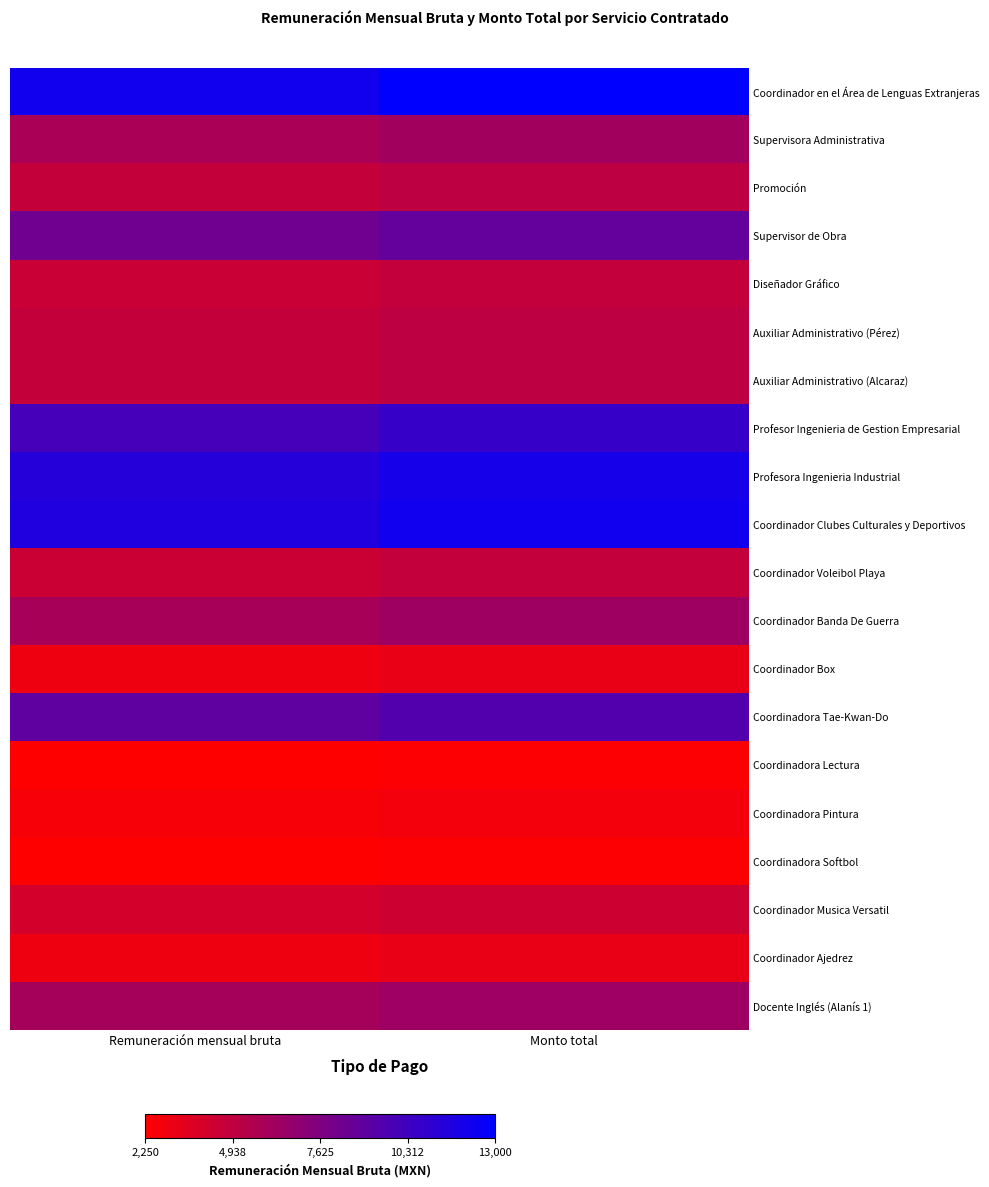

Reading right to left, extract all data points from this chart.

Coordinador en el Área de Lenguas Extranjeras: Monto total=13000.0	Remuneración mensual bruta=12264.2
Supervisora Administrativa: Monto total=6171.6	Remuneración mensual bruta=5822.3
Promoción: Monto total=5048.8	Remuneración mensual bruta=4763.0
Supervisor de Obra: Monto total=8772.4	Remuneración mensual bruta=8275.9
Diseñador Gráfico: Monto total=4800.0	Remuneración mensual bruta=4528.3
Auxiliar Administrativo (Pérez): Monto total=5048.8	Remuneración mensual bruta=4763.0
Auxiliar Administrativo (Alcaraz): Monto total=5048.8	Remuneración mensual bruta=4763.0
Profesor Ingenieria de Gestion Empresarial: Monto total=10653.0	Remuneración mensual bruta=10050.0
Profesora Ingenieria Industrial: Monto total=12073.4	Remuneración mensual bruta=11390.0
Coordinador Clubes Culturales y Deportivos: Monto total=12327.8	Remuneración mensual bruta=11630.0
Coordinador Voleibol Playa: Monto total=4772.0	Remuneración mensual bruta=4501.9
Coordinador Banda De Guerra: Monto total=6362.7	Remuneración mensual bruta=6002.6
Coordinador Box: Monto total=3181.4	Remuneración mensual bruta=3001.3
Coordinadora Tae-Kwan-Do: Monto total=9544.1	Remuneración mensual bruta=9003.8
Coordinadora Lectura: Monto total=2386.0	Remuneración mensual bruta=2251.0
Coordinadora Pintura: Monto total=2783.7	Remuneración mensual bruta=2626.1
Coordinadora Softbol: Monto total=2386.0	Remuneración mensual bruta=2251.0
Coordinador Musica Versatil: Monto total=4374.4	Remuneración mensual bruta=4126.8
Coordinador Ajedrez: Monto total=3181.4	Remuneración mensual bruta=3001.3
Docente Inglés (Alanís 1): Monto total=6391.8	Remuneración mensual bruta=6030.0